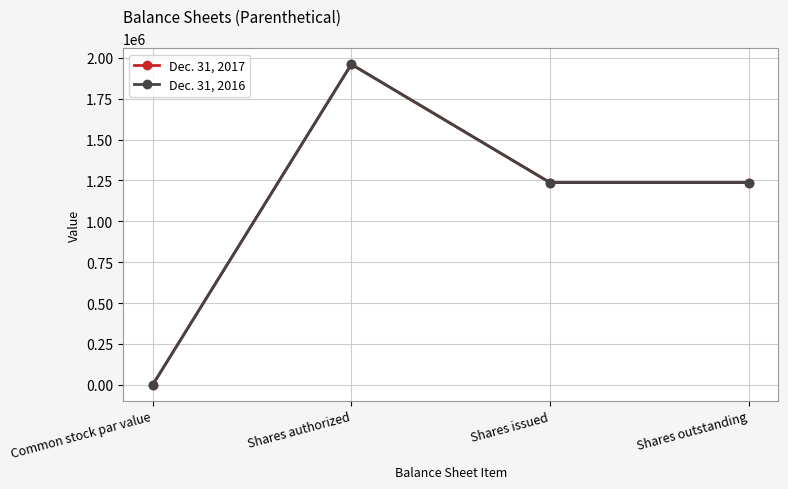

Does the chart have visible grid lines?

Yes